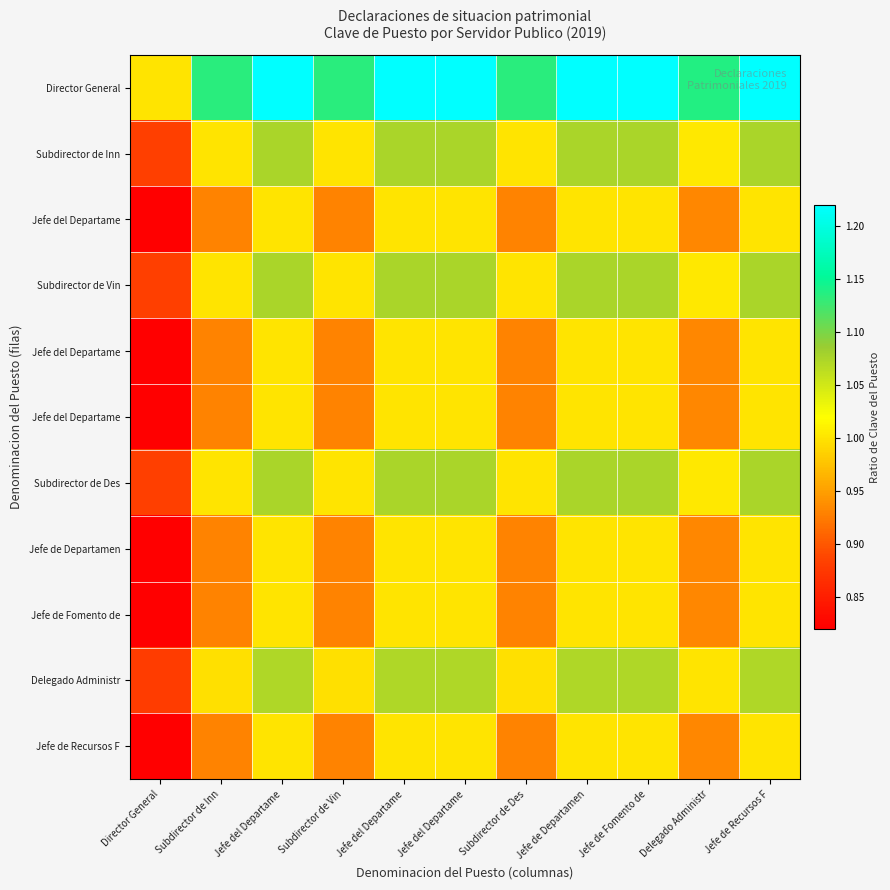

Between Director General and Subdirector de Vin, which is larger?

Subdirector de Vin